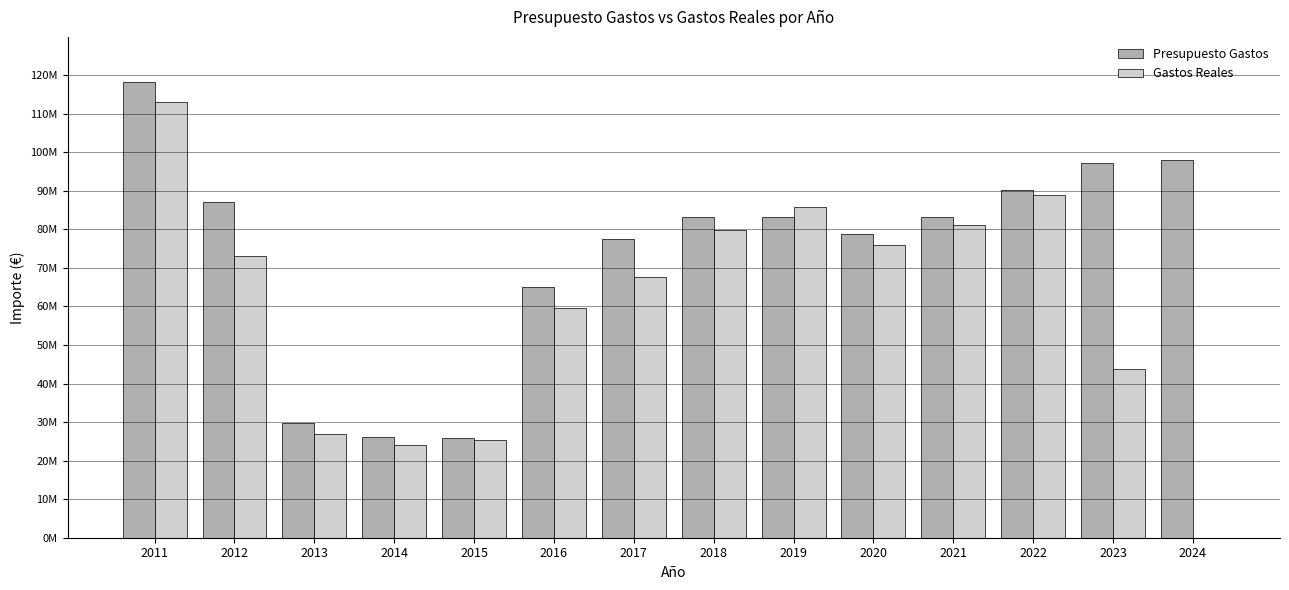

Reading left to right, what are all the values shown in this chart?

Presupuesto Gastos: 2011=118145200.0	2012=87180540.0	2013=29856520.0	2014=26160110.0	2015=25970960.0	2016=64960170.0	2017=77533850.0	2018=83136050.0	2019=83136050.0	2020=78820850.0	2021=83171140.0	2022=90346760.0	2023=97248070.0	2024=98084970.0
Gastos Reales: 2011=113055981.0	2012=73218207.5	2013=27023704.0	2014=24115760.3	2015=25407131.6	2016=59555613.7	2017=67588448.3	2018=79851951.2	2019=85788554.4	2020=75969086.7	2021=81175405.2	2022=88948029.2	2023=43833228.4	2024=0.0